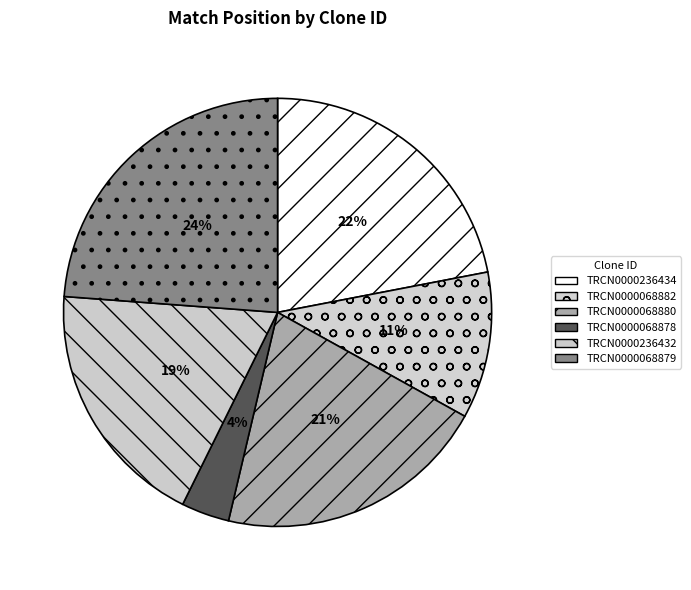

Does any single category account for the majority?

No